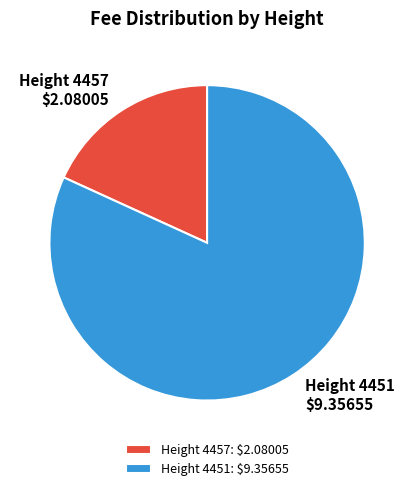

Which slice is the smallest?

Height 4457: $2.08005